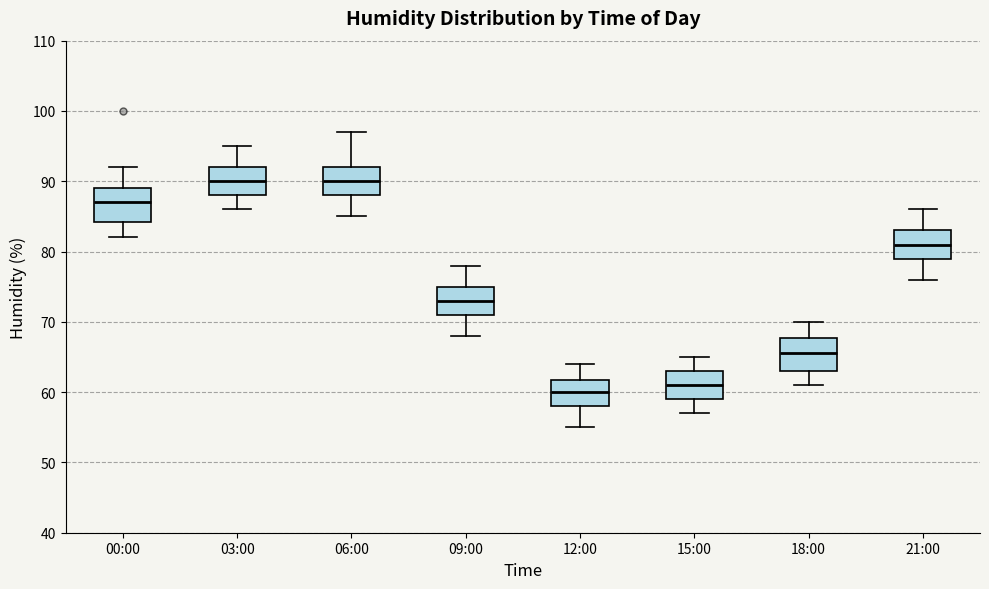

Reading left to right, transcribe this box plot: for each box, give where its median line is, the range the box spans, and where its two whiskers end, as read against the y-axis. The values are not printed on the chart, so give them approximately, as read against the axis.

00:00: median 87, box 84 to 89, whiskers 82 to 92
03:00: median 90, box 88 to 92, whiskers 86 to 95
06:00: median 90, box 88 to 92, whiskers 85 to 97
09:00: median 73, box 71 to 75, whiskers 68 to 78
12:00: median 60, box 58 to 62, whiskers 55 to 64
15:00: median 61, box 59 to 63, whiskers 57 to 65
18:00: median 66, box 63 to 68, whiskers 61 to 70
21:00: median 81, box 79 to 83, whiskers 76 to 86